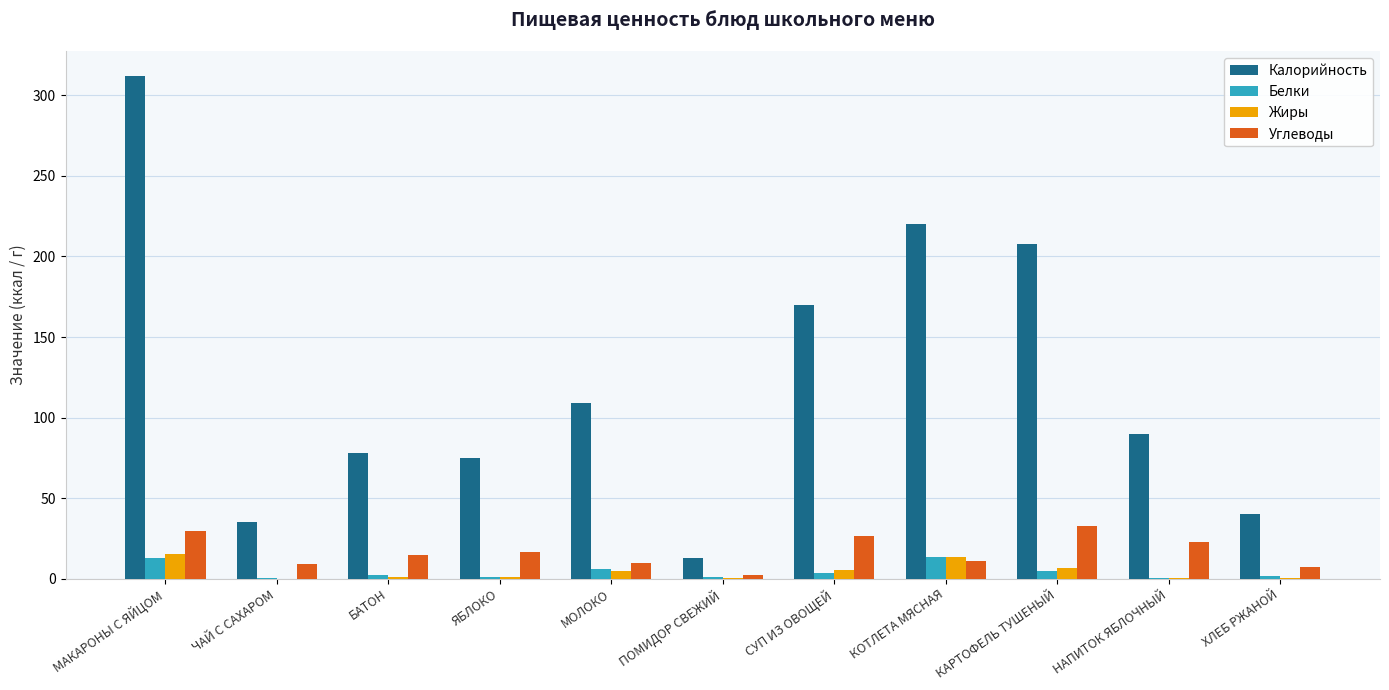

What is the sum of all Углеводы values?

181.9